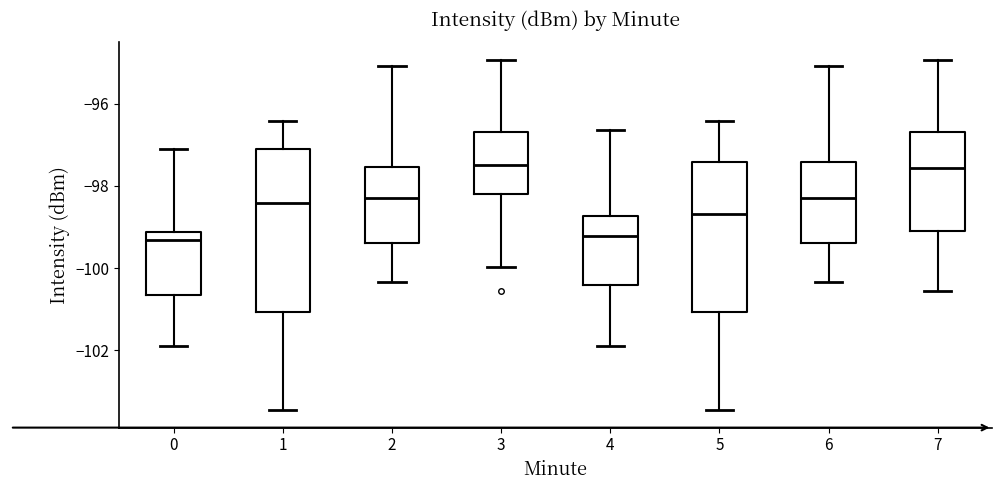

Where does the upper whisker of the box at x = 5 end on the y-axis? The values are not printed on the chart, so give them approximately, as read against the axis.

-96.4